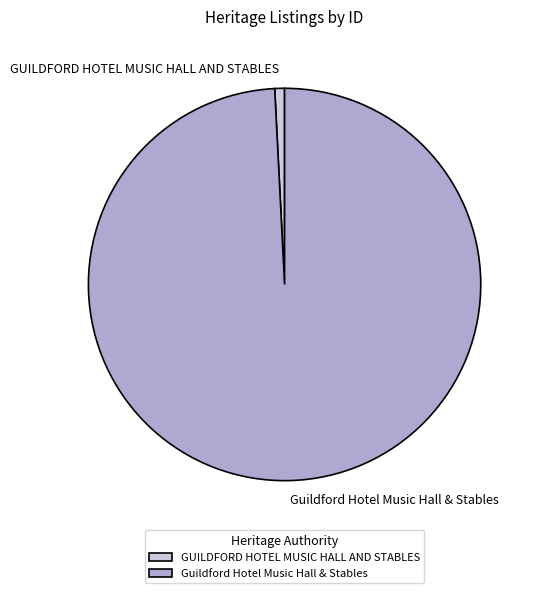

Between Guildford Hotel Music Hall & Stables and GUILDFORD HOTEL MUSIC HALL AND STABLES, which is larger?

Guildford Hotel Music Hall & Stables